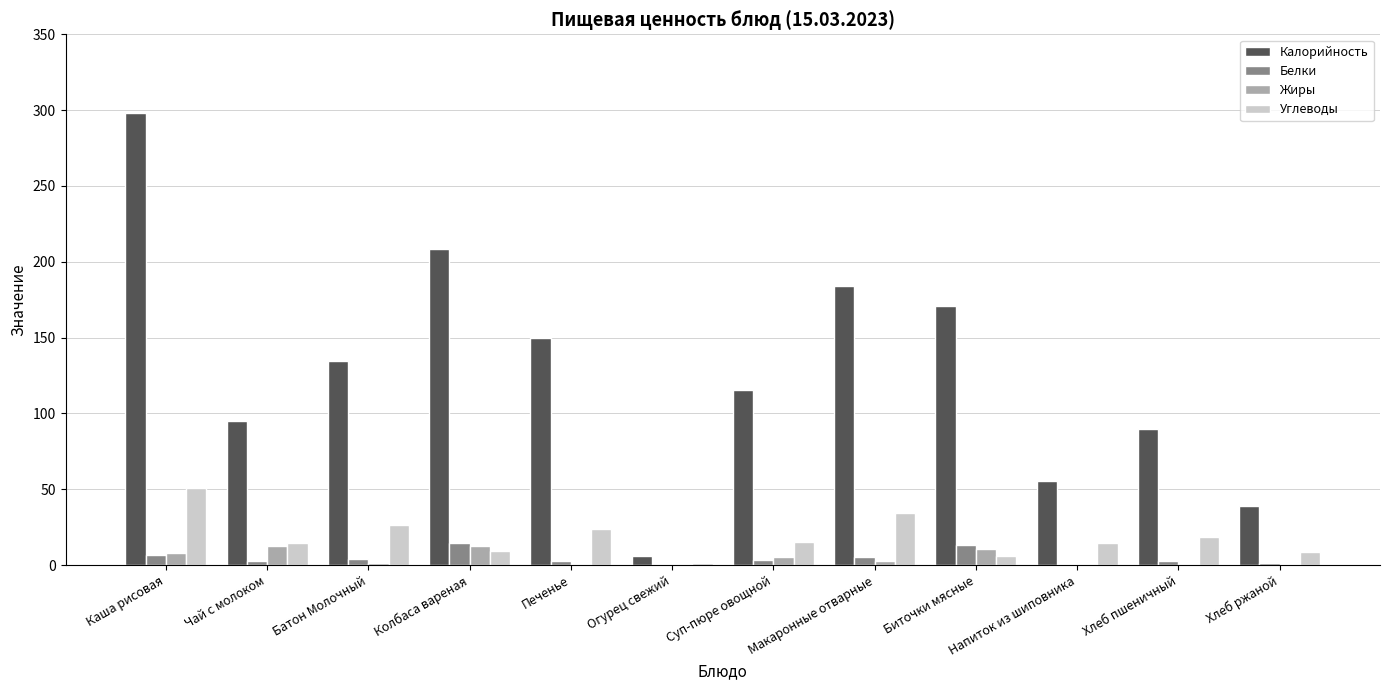

What value does the Углеводы series have at Напиток из шиповника?

14.6